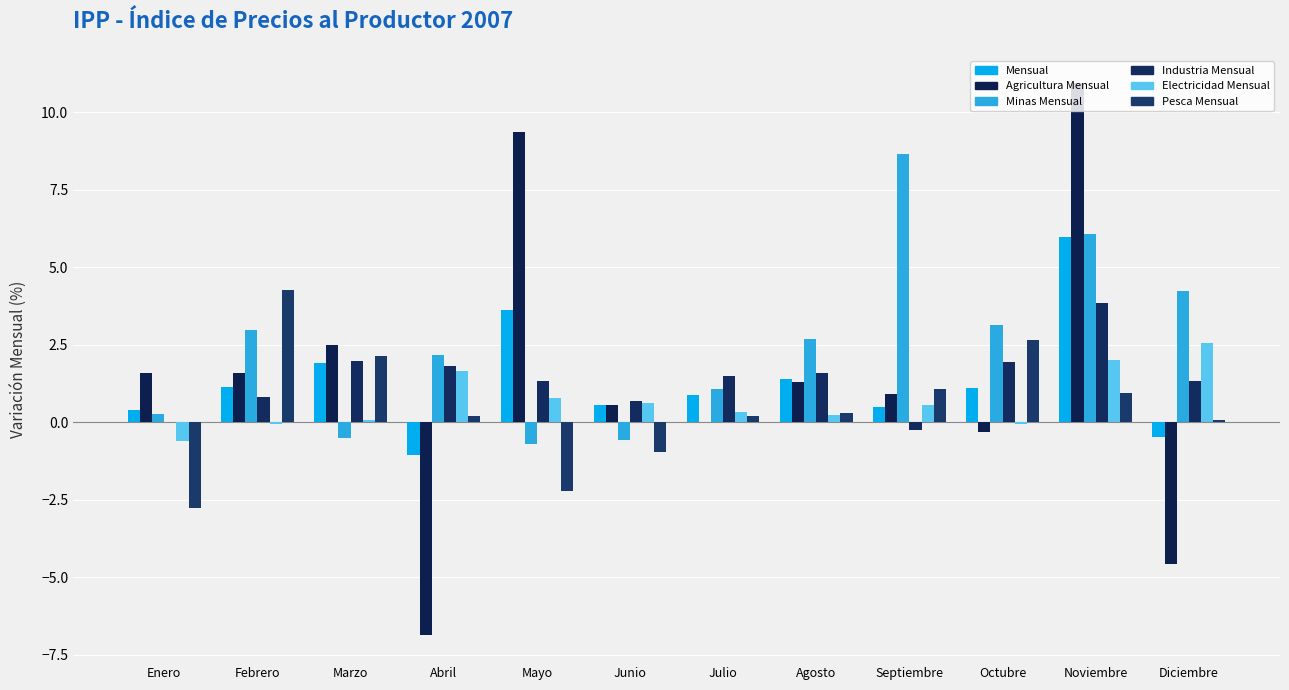

At how many categories does at least one series exceed -5?

12